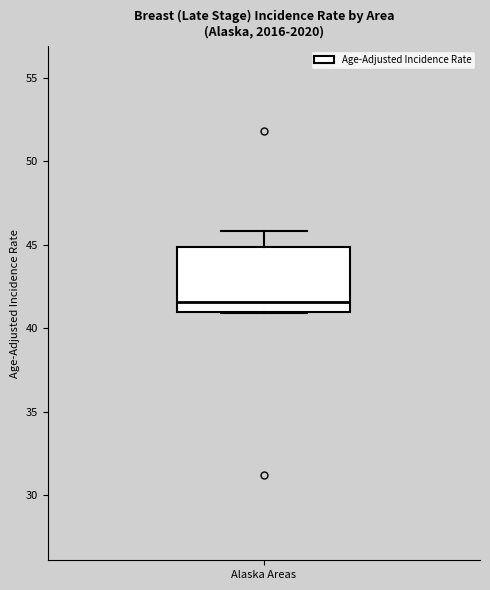

Where is the lower edge of the box for Alaska Areas on the y-axis? The values are not printed on the chart, so give them approximately, as read against the axis.

41.0